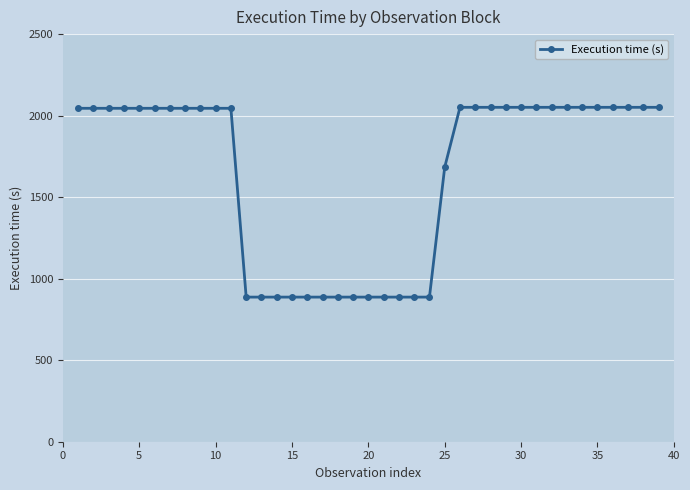

What is the maximum value shown in the chart?

2051